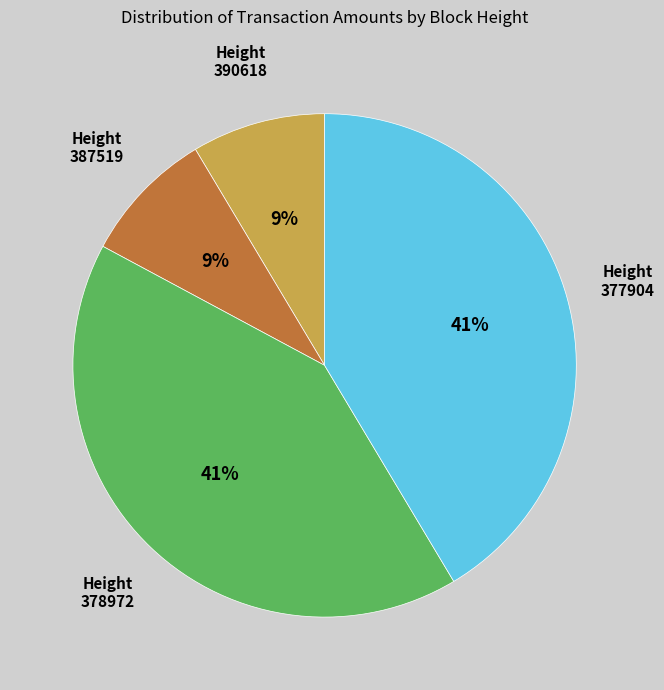

Is 377904 the majority of the pie?

No